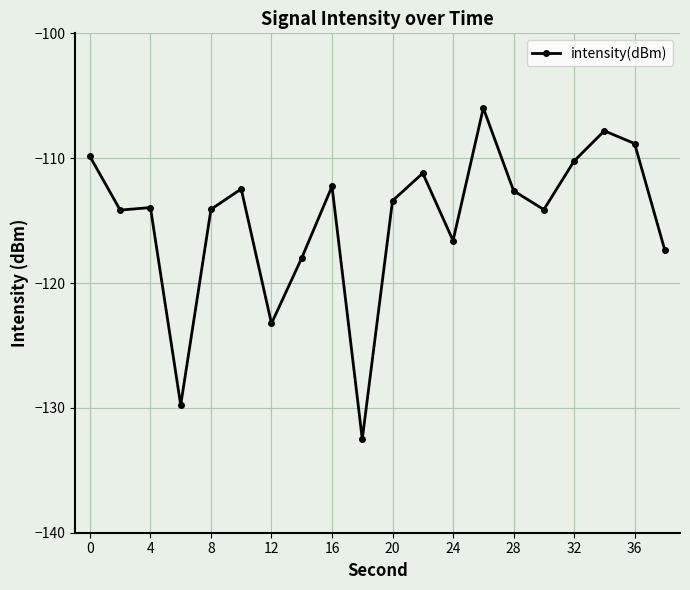

What is the sum of all values?

-2298.5